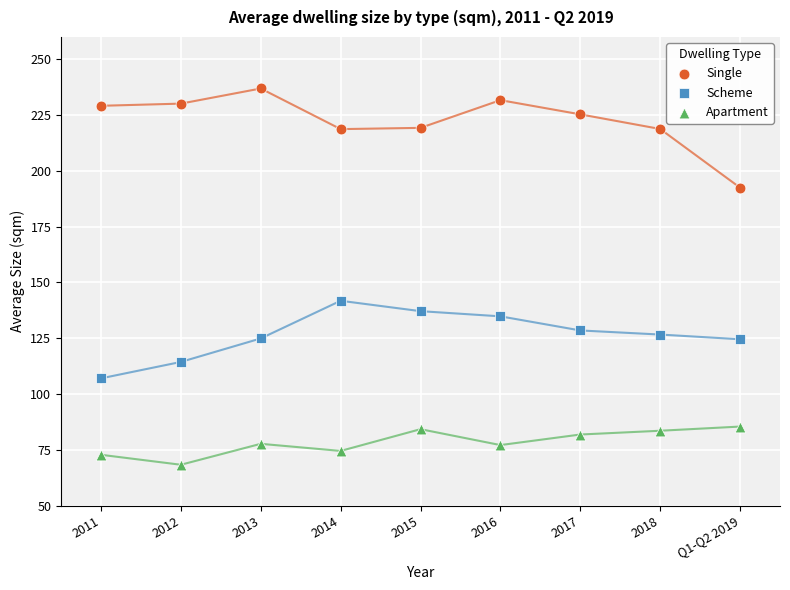

Which series has the largest Y range (max minus min)?

Single